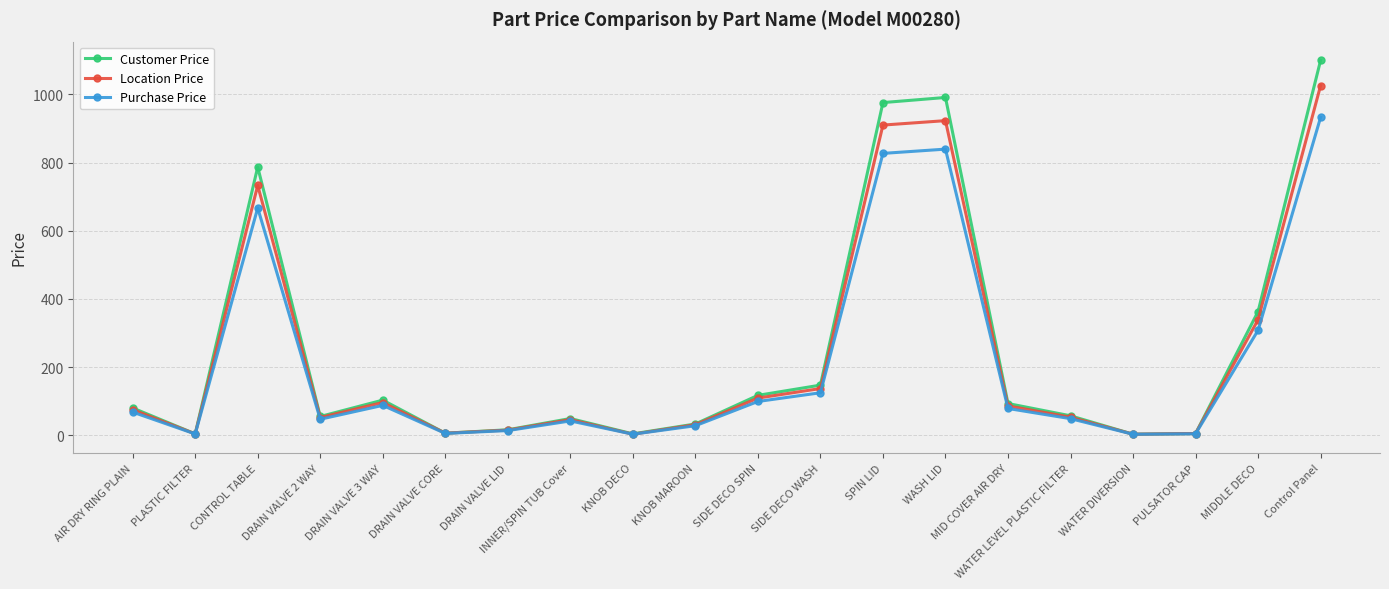

Which series has the largest total across all categories?

Customer Price